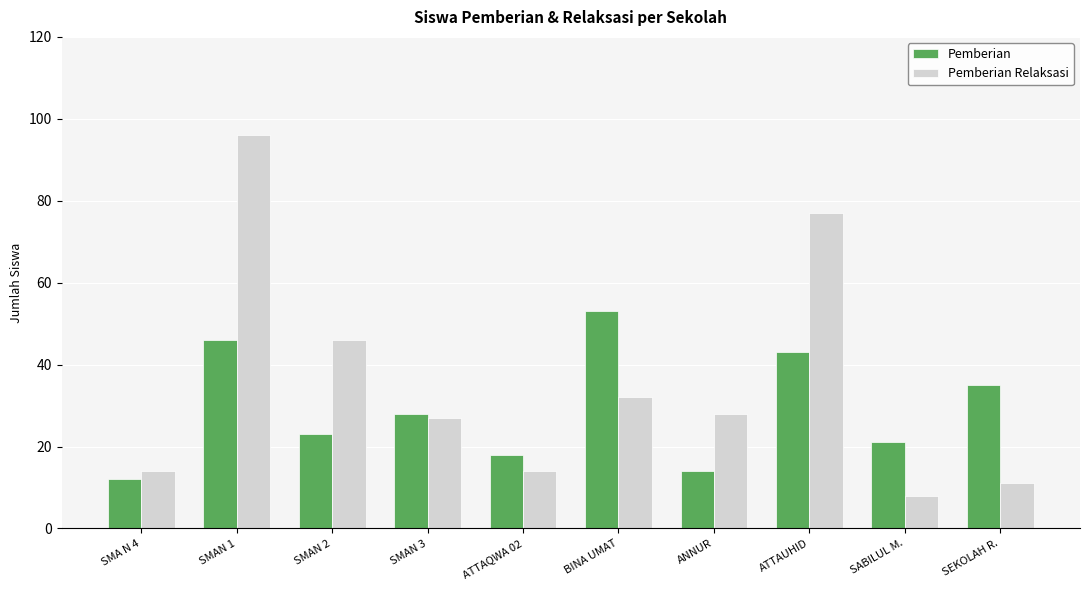

What is the total value across all series at ATTAUHID?

120